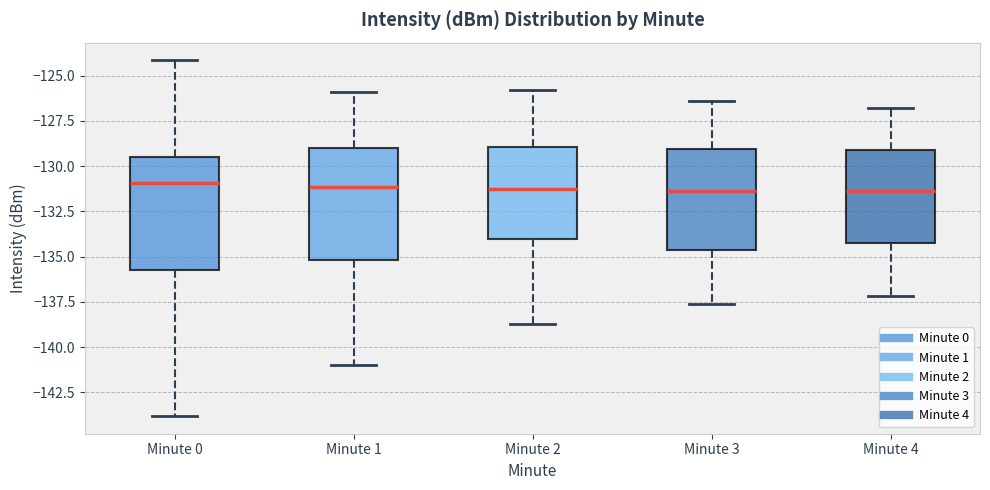

Reading left to right, transcribe this box plot: for each box, give where its median line is, the range the box spans, and where its two whiskers end, as read against the y-axis. The values are not printed on the chart, so give them approximately, as read against the axis.

Minute 0: median -131.0, box -135.5 to -129.5, whiskers -144.0 to -124.0
Minute 1: median -131.0, box -135.0 to -129.0, whiskers -141.0 to -126.0
Minute 2: median -131.0, box -134.0 to -129.0, whiskers -138.5 to -126.0
Minute 3: median -131.5, box -134.5 to -129.0, whiskers -137.5 to -126.5
Minute 4: median -131.5, box -134.5 to -129.0, whiskers -137.0 to -127.0